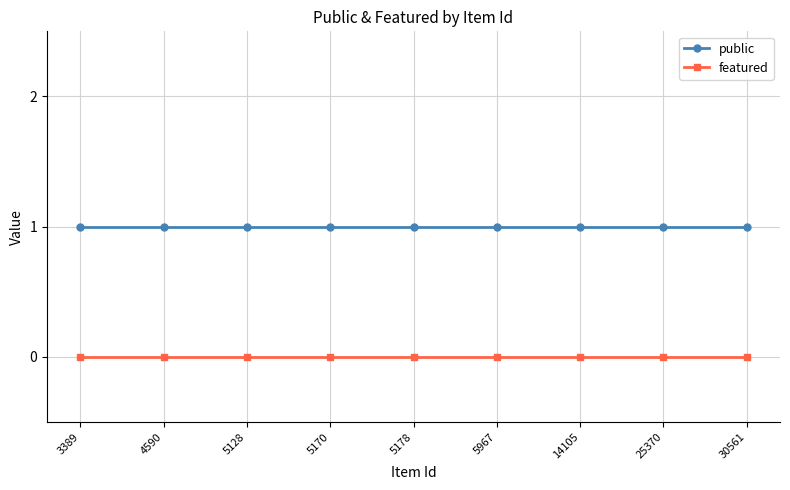

Rank the series by their maximum value, from lowest to highest.

featured, public